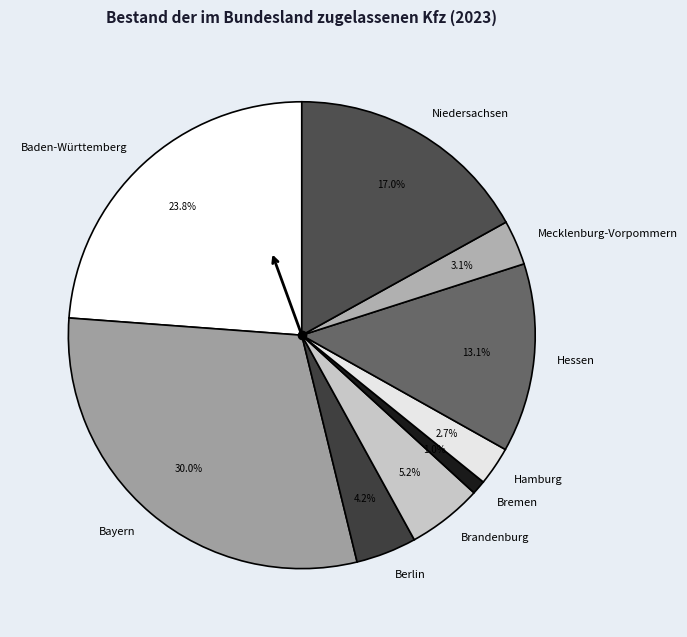

The Niedersachsen slice represents 17% of the pie. True or false?

True